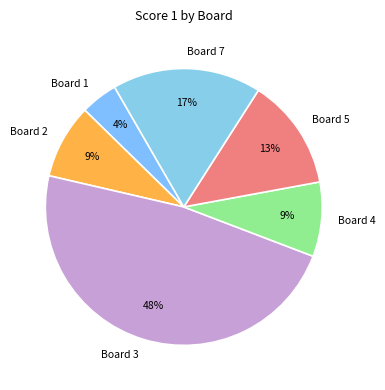

Is the sum of Board 5 and Board 1 greater than half?

No